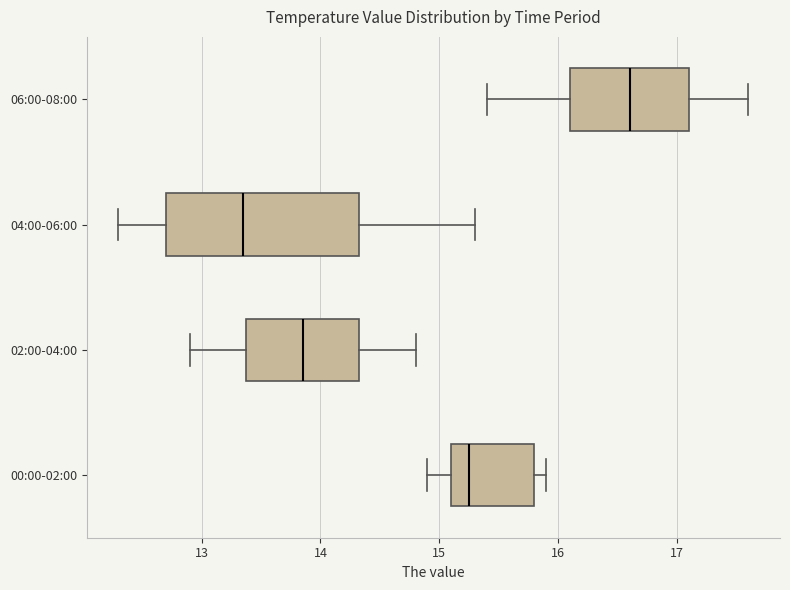

Reading bottom to top, read every box against the x-axis: the position of its median line, the range the box covers, and the ends of its whiskers. The values are not printed on the chart, so give them approximately, as read against the axis.

00:00-02:00: median 15.3, box 15.1 to 15.8, whiskers 14.9 to 15.9
02:00-04:00: median 13.9, box 13.4 to 14.3, whiskers 12.9 to 14.8
04:00-06:00: median 13.4, box 12.7 to 14.3, whiskers 12.3 to 15.3
06:00-08:00: median 16.6, box 16.1 to 17.1, whiskers 15.4 to 17.6